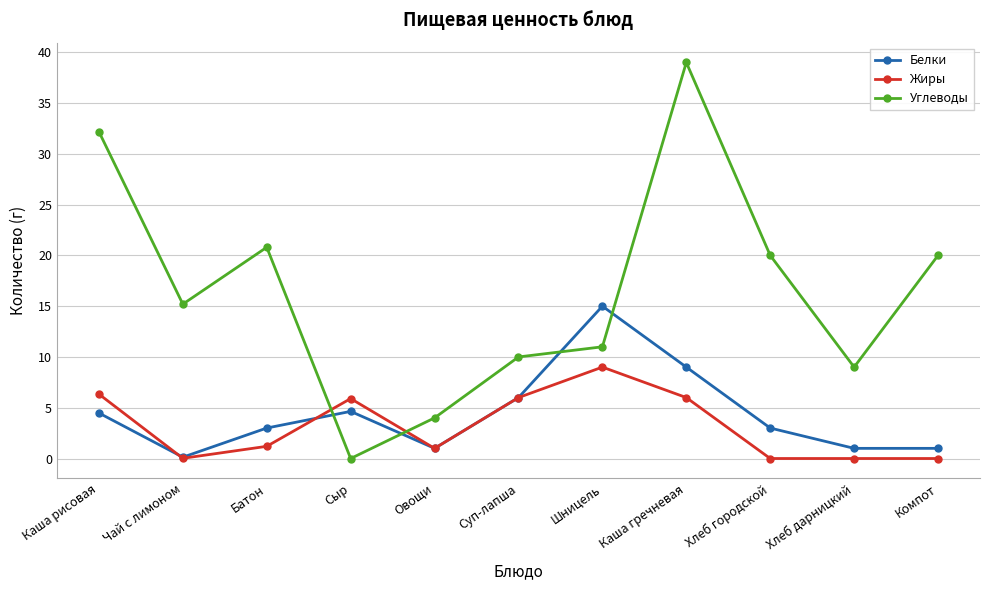

What is the average value of the Белки series?

4.4